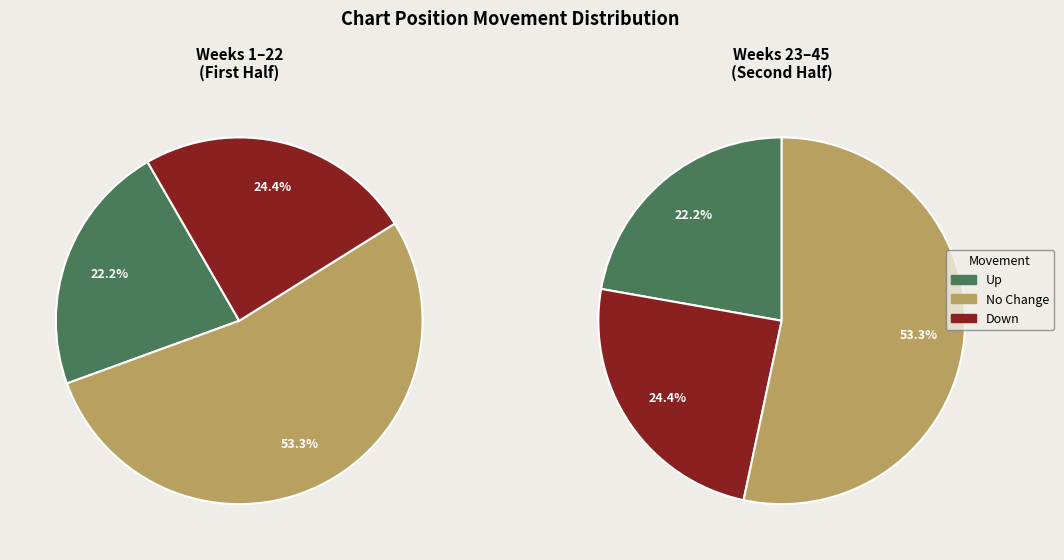

What percentage do down and up together represent?

46.7%